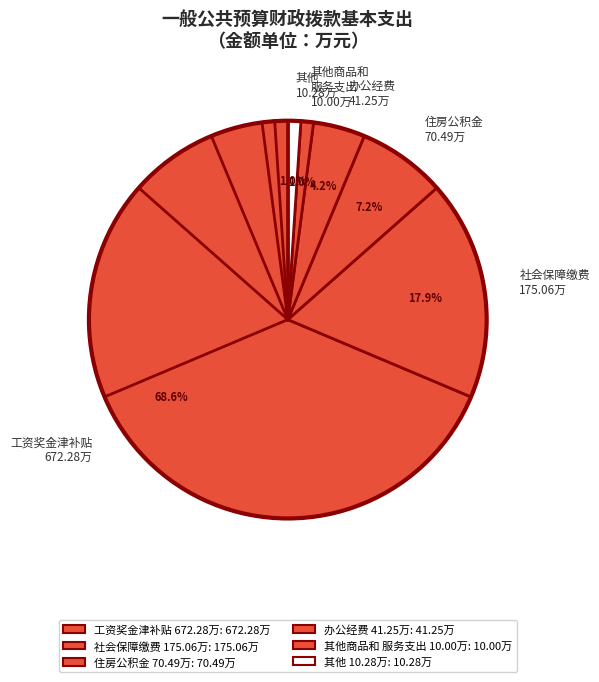

To the nearest percent, what is the difference between the largest and smallest slice percentages?

68%